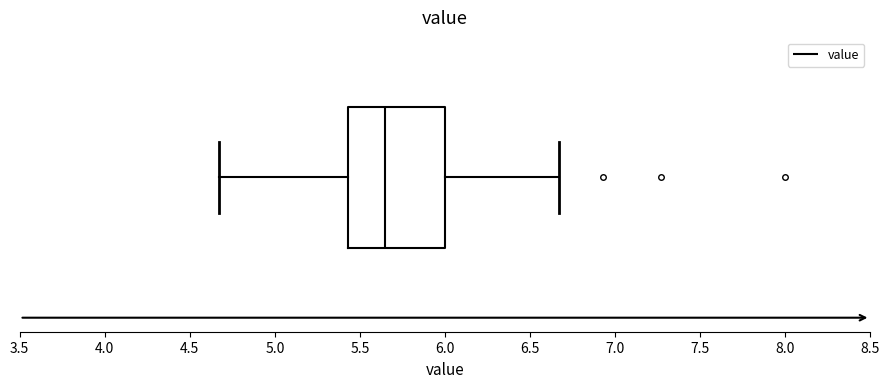

Where does the left whisker of the box end on the x-axis? The values are not printed on the chart, so give them approximately, as read against the axis.

4.65